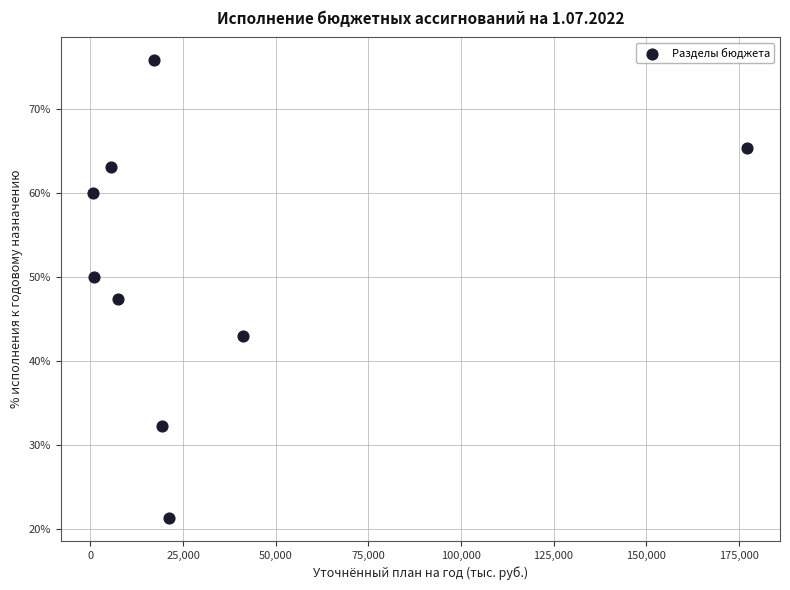

What Y value in the scatter plot is closest to 48?

47.4